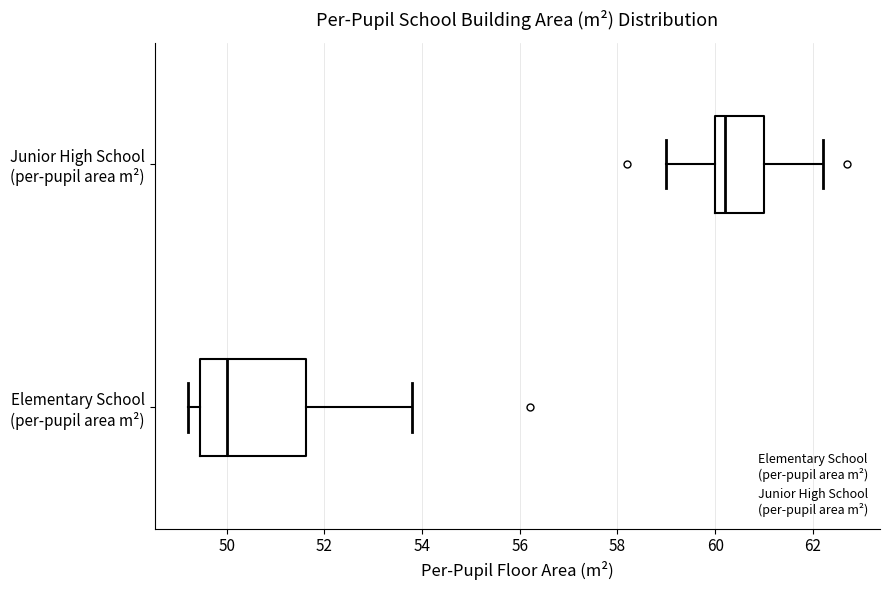

Reading bottom to top, read every box against the x-axis: the position of its median line, the range the box covers, and the ends of its whiskers. The values are not printed on the chart, so give them approximately, as read against the axis.

Elementary School (per-pupil area m²): median 50.0, box 49.4 to 51.6, whiskers 49.2 to 53.8
Junior High School (per-pupil area m²): median 60.2, box 60.0 to 61.0, whiskers 59.0 to 62.2